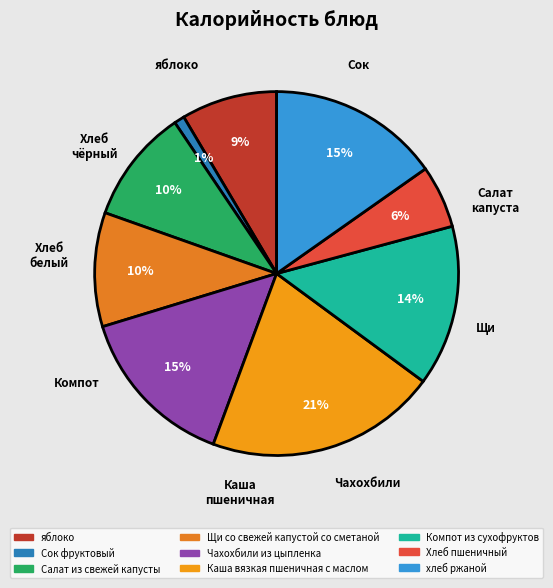

To the nearest percent, what percentage of the pie is Компот из сухофруктов?

14%